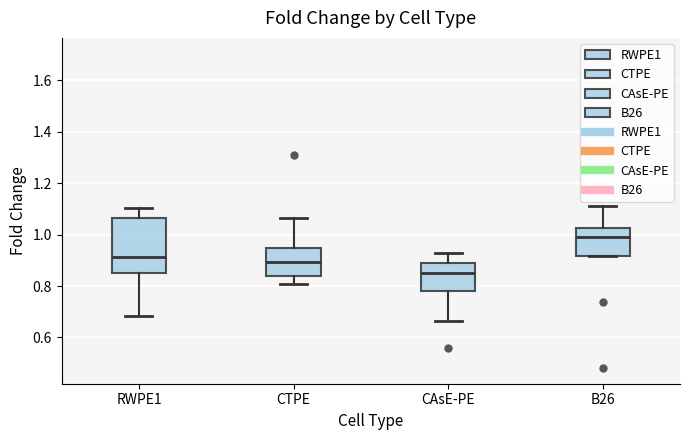

Reading left to right, transcribe this box plot: for each box, give where its median line is, the range the box spans, and where its two whiskers end, as read against the y-axis. The values are not printed on the chart, so give them approximately, as read against the axis.

RWPE1: median 0.92, box 0.86 to 1.06, whiskers 0.68 to 1.10
CTPE: median 0.90, box 0.84 to 0.94, whiskers 0.80 to 1.06
CAsE-PE: median 0.86, box 0.78 to 0.88, whiskers 0.66 to 0.94
B26: median 0.98, box 0.92 to 1.02, whiskers 0.92 to 1.12